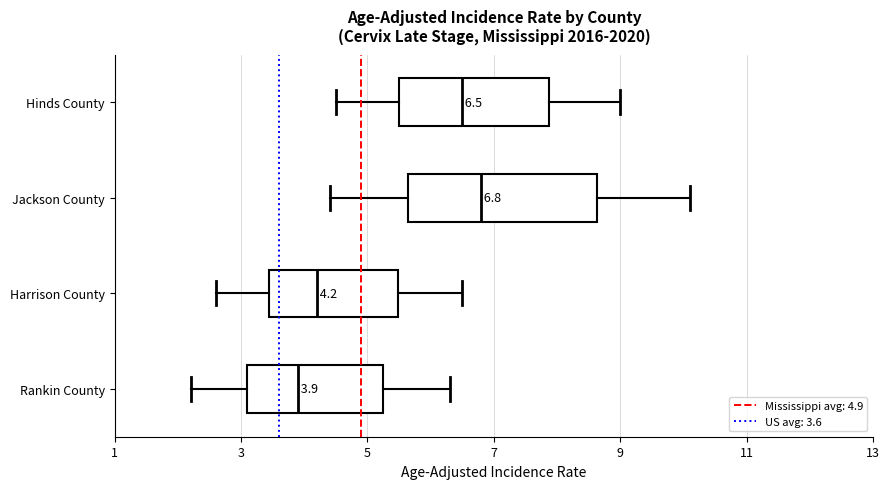

Which box is the widest, from its left edge to its right edge?

Jackson County